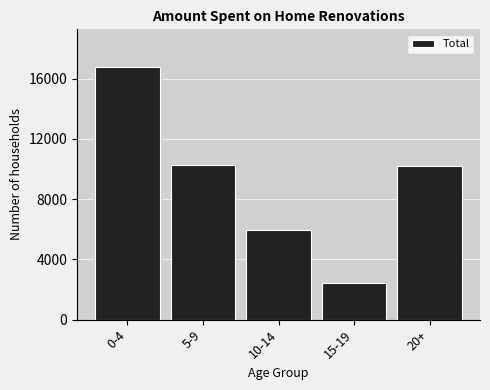

What is the change in value from 0-4 to 20+?

-6561